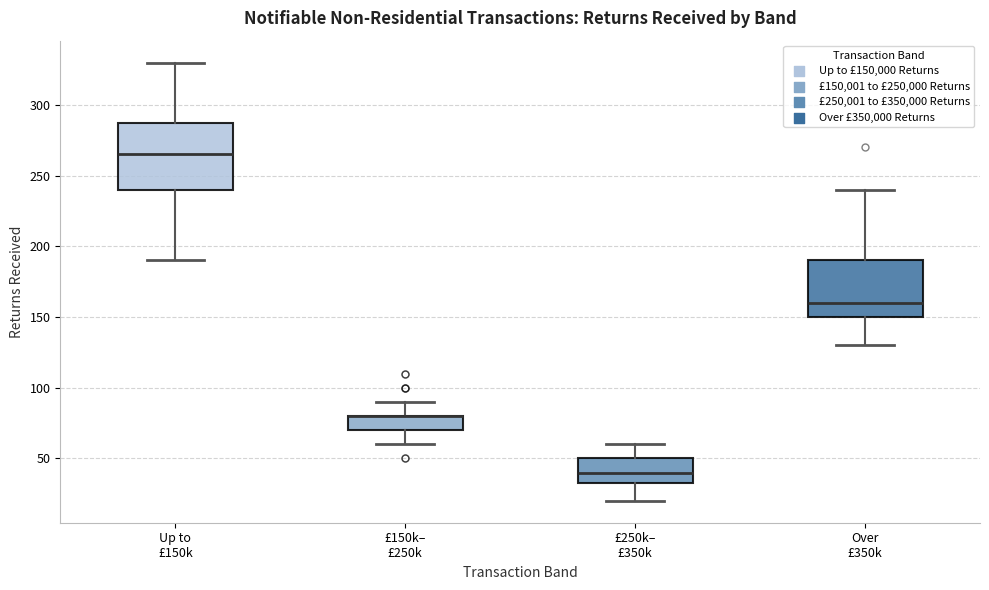

Where does the upper whisker of the box for £250k– £350k end on the y-axis? The values are not printed on the chart, so give them approximately, as read against the axis.

60